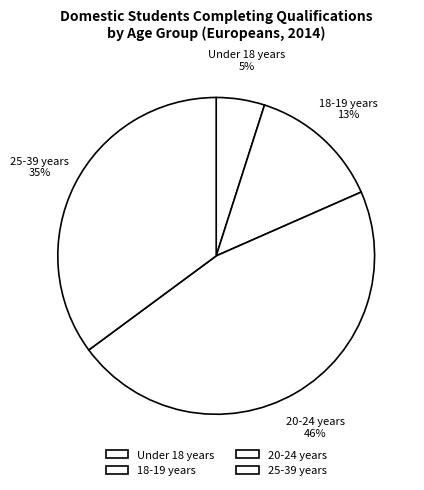

What is the smallest slice in the pie chart?

Under 18 years